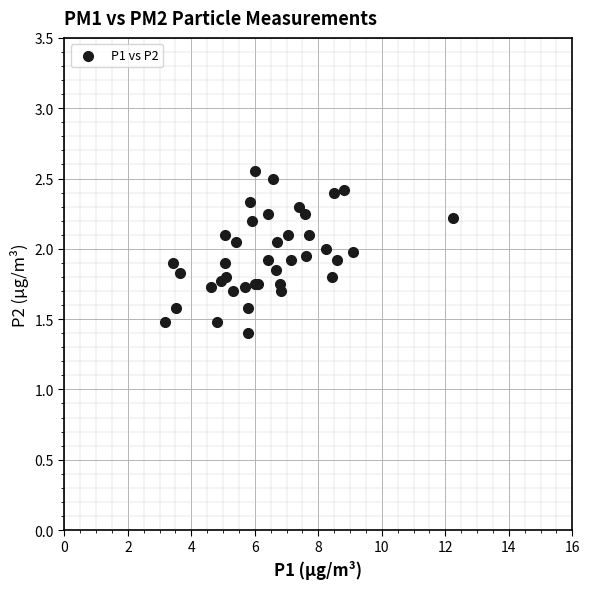

What Y value in the scatter plot is closest to 1?

1.4